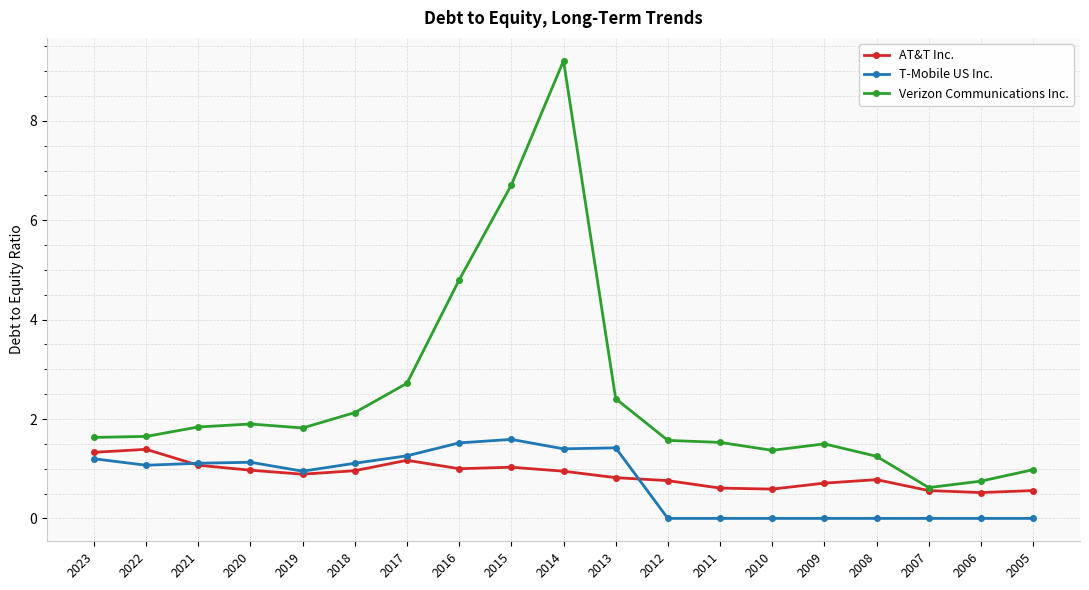

Which series has the widest spread of values?

Verizon Communications Inc.